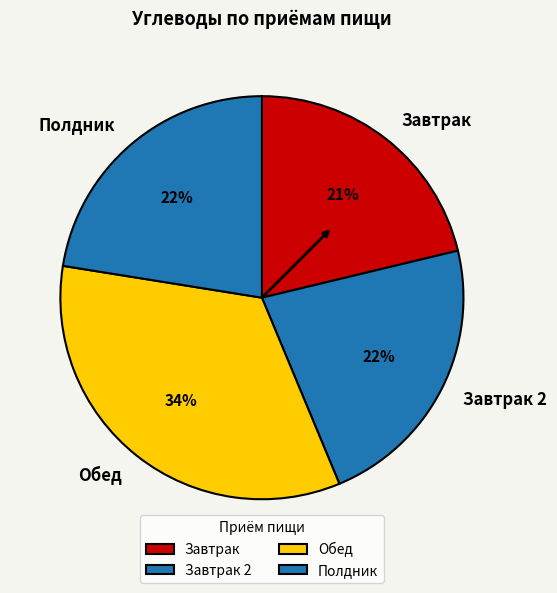

Is there any slice that represents more than half of the pie?

No